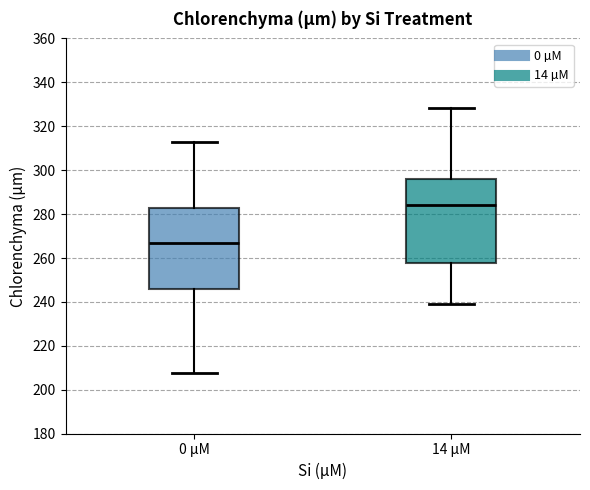

Where does the median line of the box for 14 µM sit on the y-axis? The values are not printed on the chart, so give them approximately, as read against the axis.

284